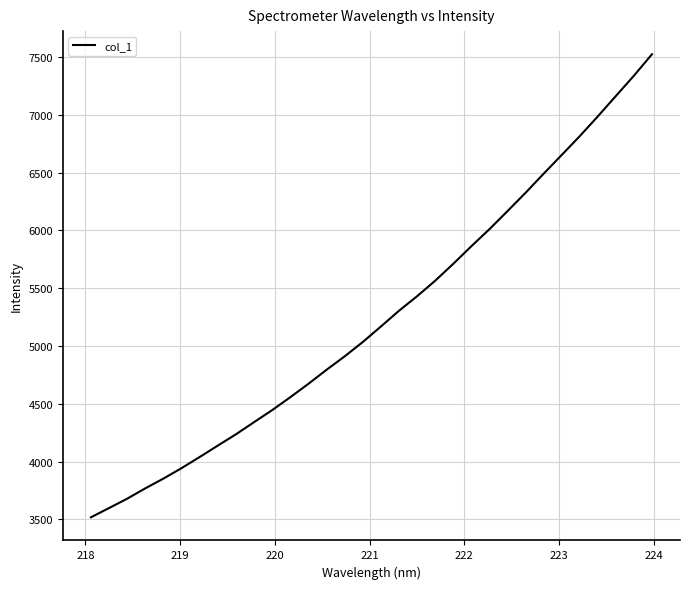

What is the greatest value displayed?

7525.0